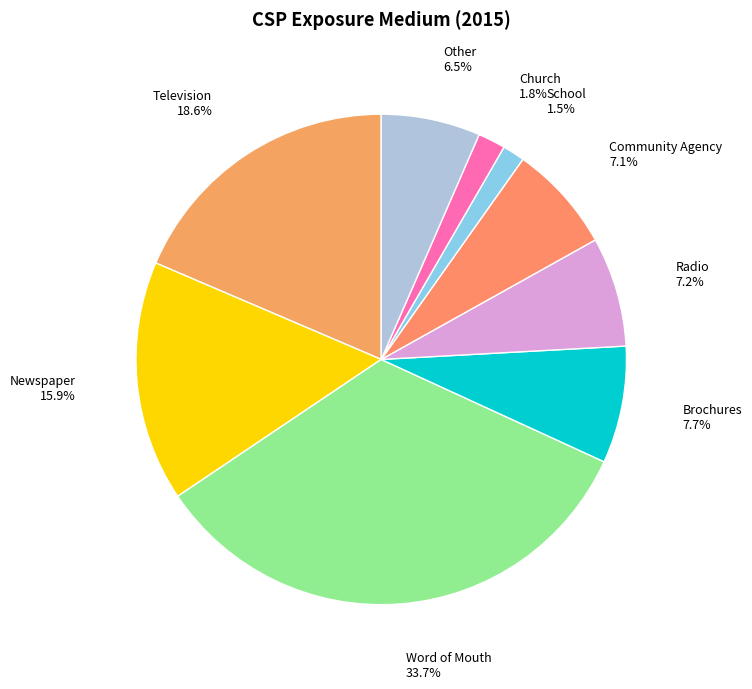

Does Community Agency represent more than half of the total?

No